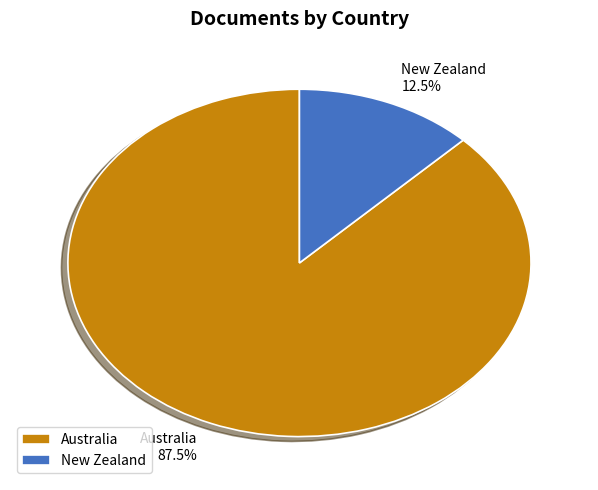

Which has a higher value, Australia or New Zealand?

Australia